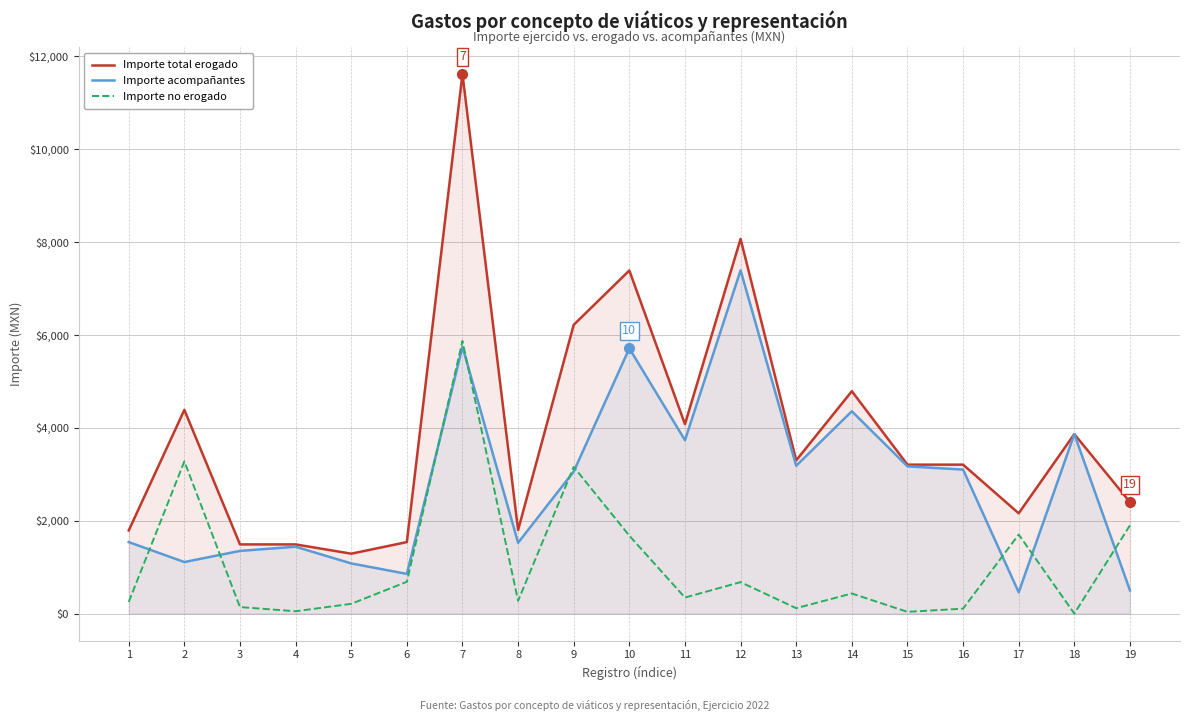

Rank the series by their maximum value, from highest to lowest.

Importe total erogado, Importe acompañantes, Importe no erogado